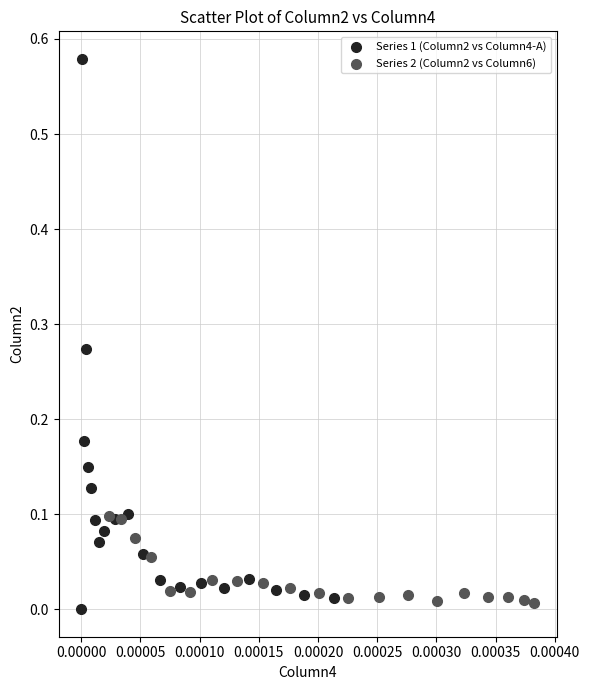

Which series reaches the maximum Y coordinate?

Series 1 (Column2 vs Column4-A)